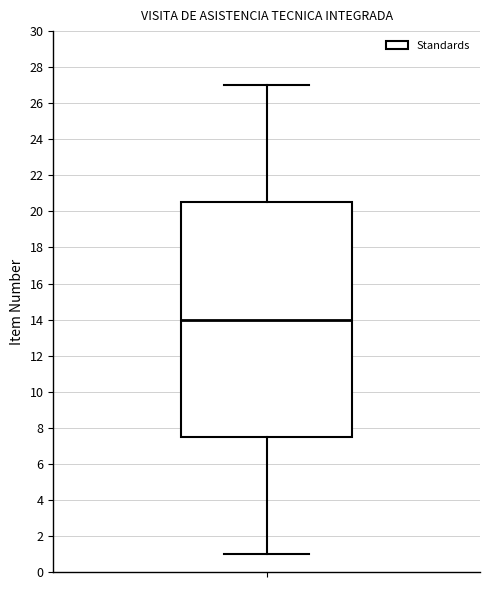

Transcribe this box plot: give where the median line is, the range the box spans, and where the two whiskers end, as read against the y-axis. The values are not printed on the chart, so give them approximately, as read against the axis.

median 14.0, box 7.6 to 20.6, whiskers 1.0 to 27.0